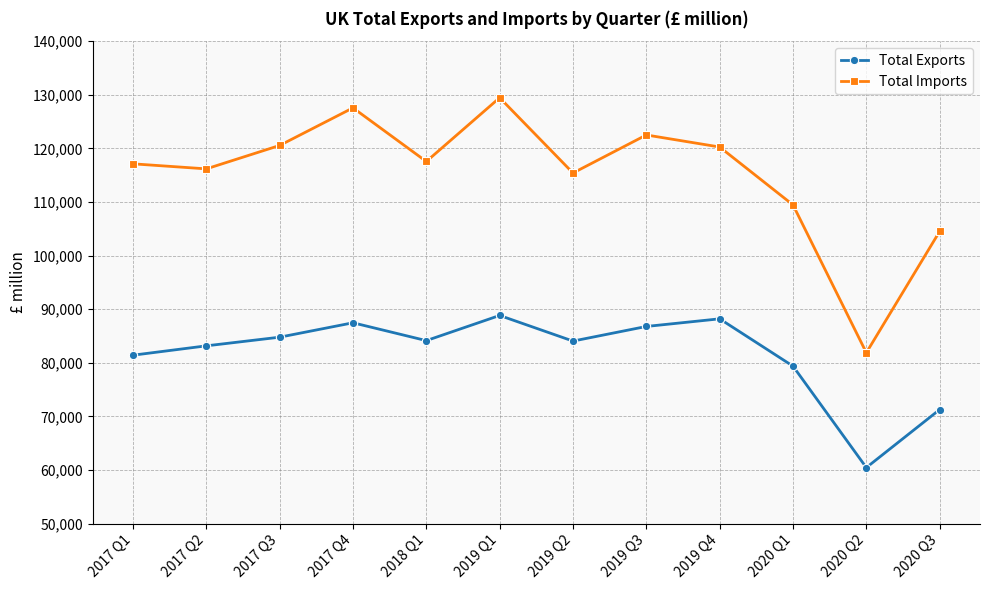

Is it true that Total Imports equals 116175 at 2017 Q2?

True